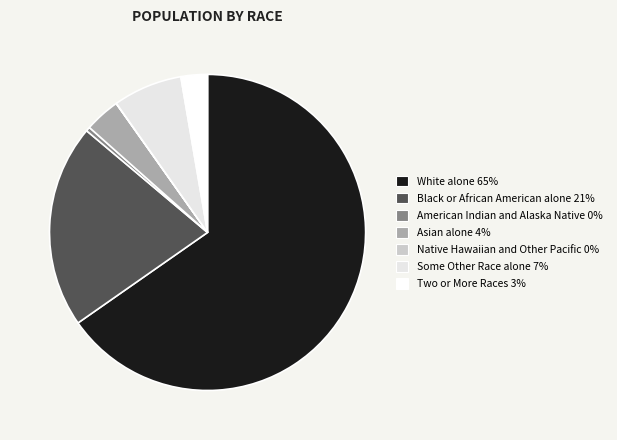

Which category has the smallest portion of the pie?

Native Hawaiian and Other Pacific